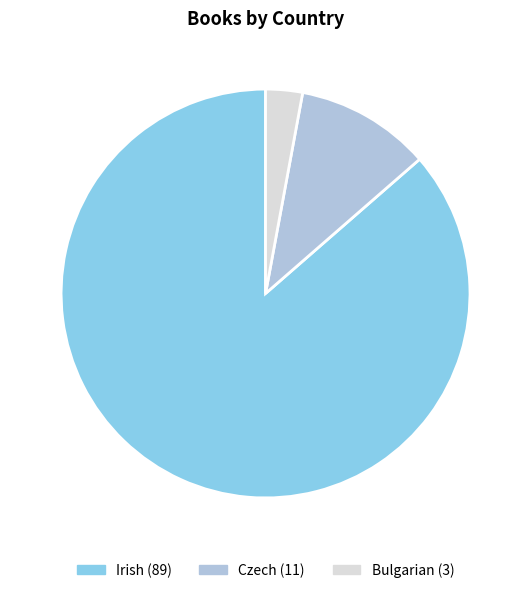

Which slice is the largest?

Irish